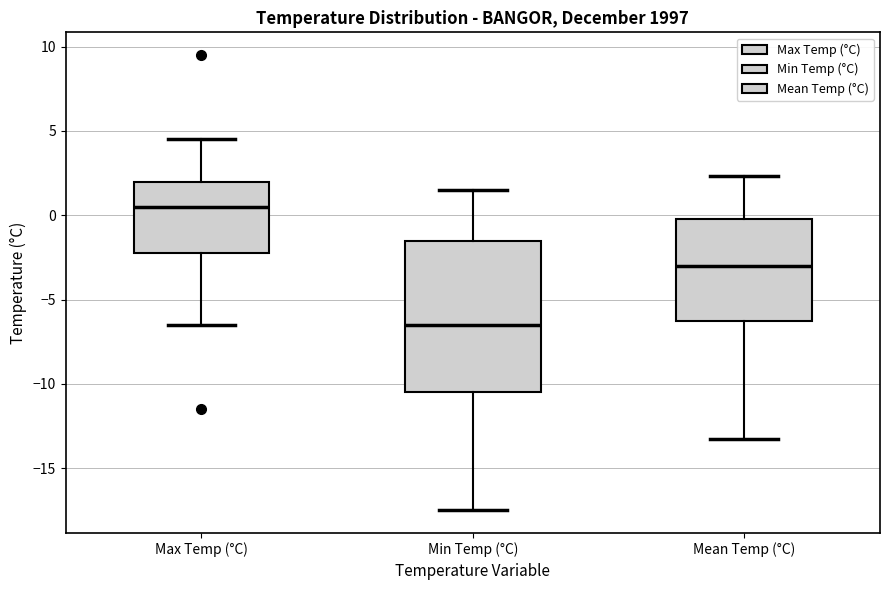

Which box is the tallest, from its lower edge to its upper edge?

Min Temp (°C)